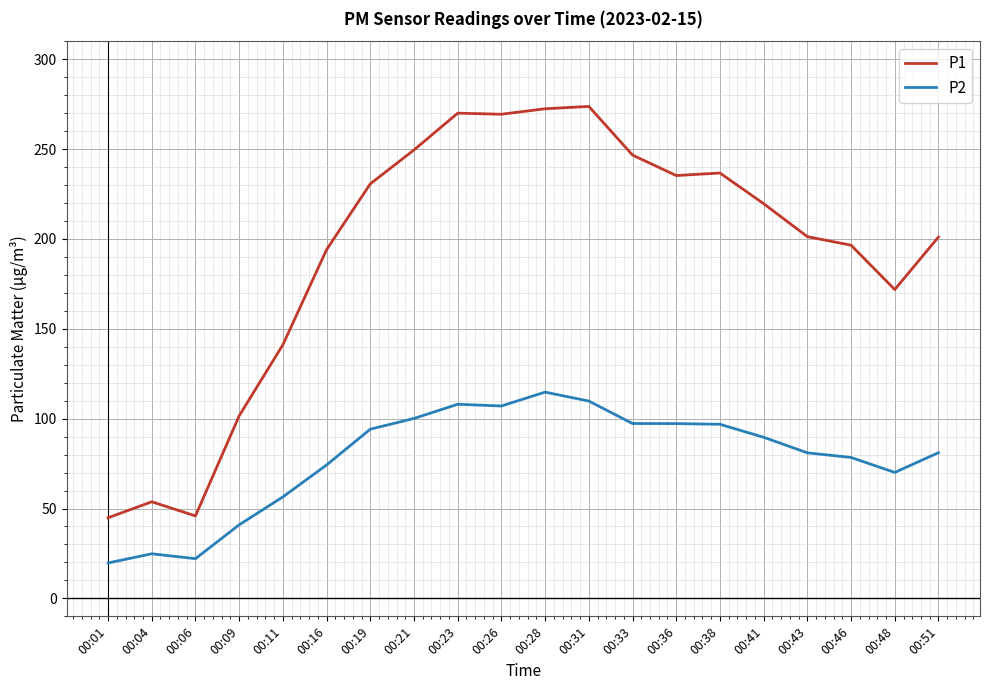

True or false: P1 has a value of 317.1 at 00:36.

False